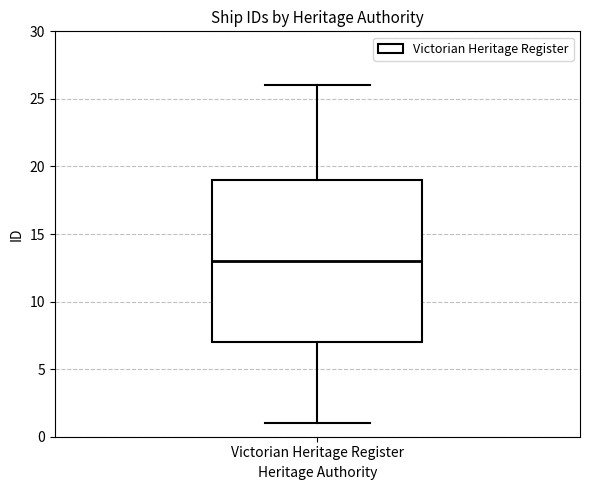

Transcribe this box plot: give where the median line is, the range the box spans, and where the two whiskers end, as read against the y-axis. The values are not printed on the chart, so give them approximately, as read against the axis.

median 13, box 7 to 19, whiskers 1 to 26